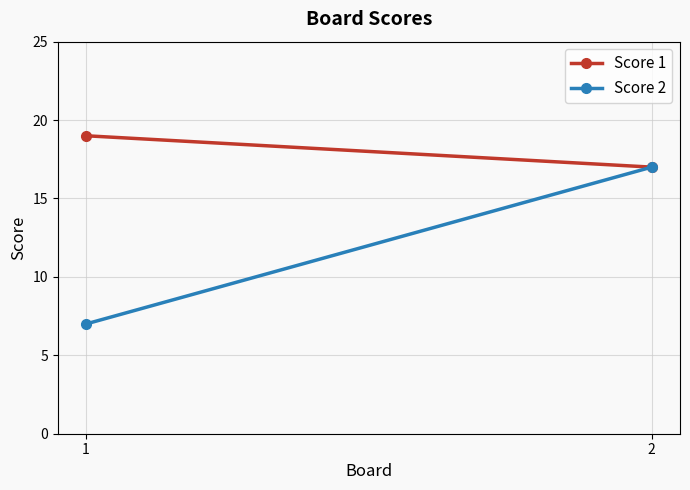

What is the difference between the highest and lowest values at 1?

12